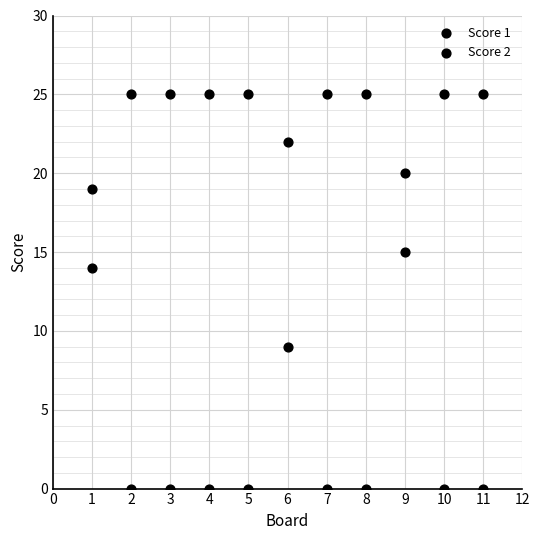

How many points are shown in the scatter plot?

22